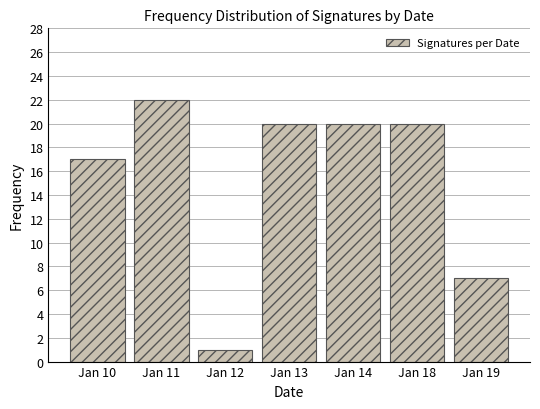

Reading left to right, list all the values displayed in this chart.

Jan 10=17	Jan 11=22	Jan 12=1	Jan 13=20	Jan 14=20	Jan 18=20	Jan 19=7